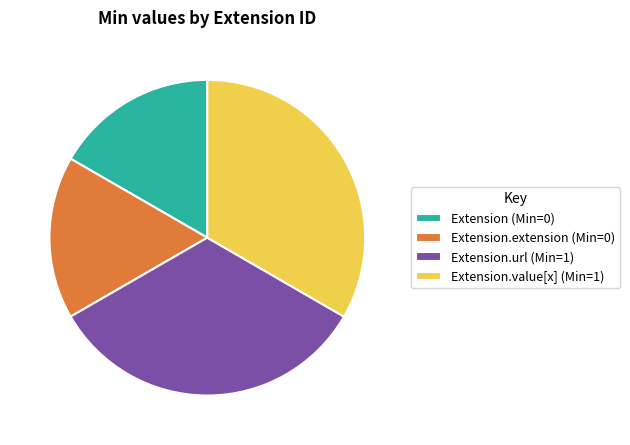

True or false: Extension.value[x] (Min=1) accounts for 23% of the total.

False